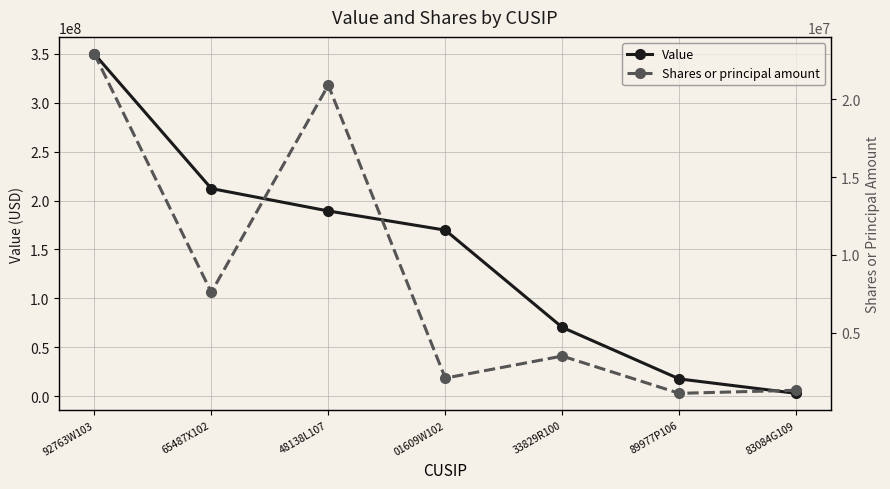

How many lines are shown in the chart?

2